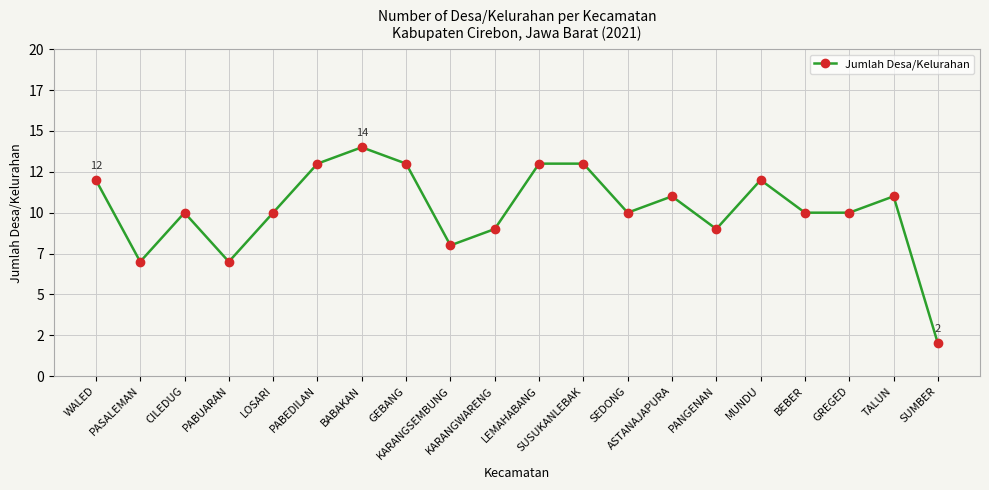

What is the label of the 6th point from the right?

PANGENAN